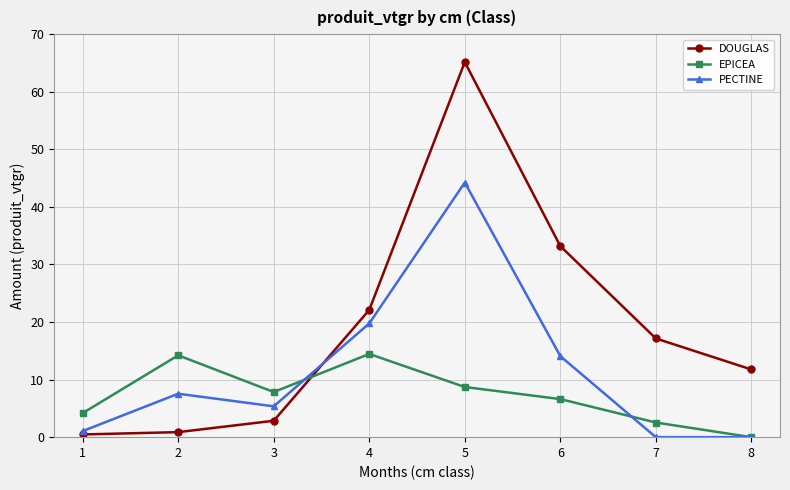

What is the maximum value for PECTINE?

44.2